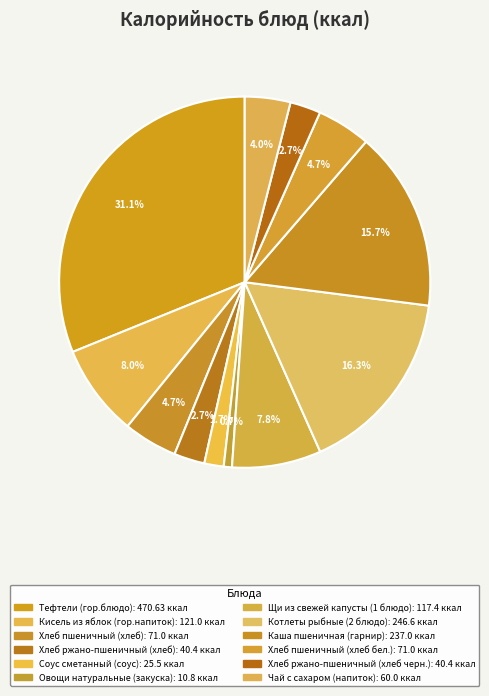

How many segments does this pie chart have?

12